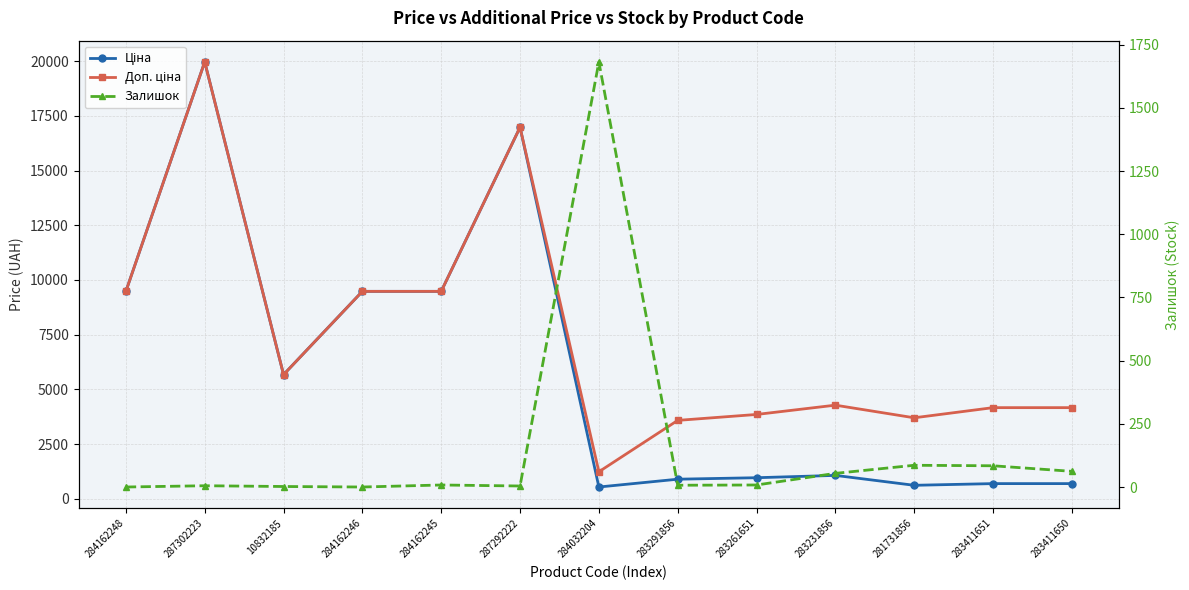

Reading right to left, extract all data points from this chart.

Ціна: 283411650=694.3	283411651=694.3	281731856=617.0	283231856=1069.8	283261651=963.5	283291856=895.9	284032204=539.0	287292222=16976.3	284162245=9480.1	284162246=9480.1	10832185=5673.8	287302223=19964.2	284162248=9480.1
Доп. ціна: 283411650=4165.6	283411651=4165.6	281731856=3701.9	283231856=4279.1	283261651=3854.0	283291856=3583.6	284032204=1235.4	287292222=16976.3	284162245=9480.1	284162246=9480.1	10832185=5673.8	287302223=19964.2	284162248=9480.1
Залишок: 283411650=62.0	283411651=84.0	281731856=86.0	283231856=54.0	283261651=8.0	283291856=7.0	284032204=1682.0	287292222=4.0	284162245=8.0	284162246=0.0	10832185=2.0	287302223=5.0	284162248=0.0